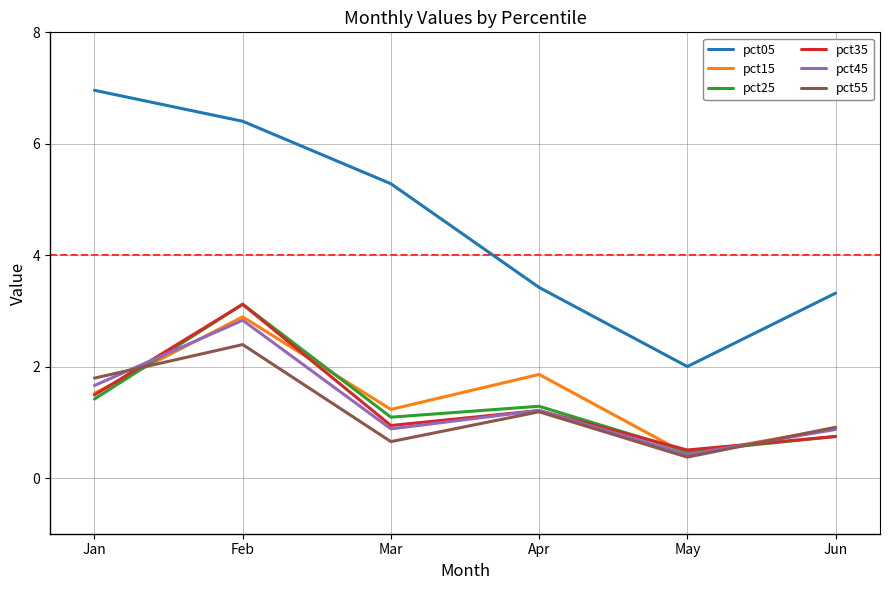

What is the average value of the pct35 series?

1.3